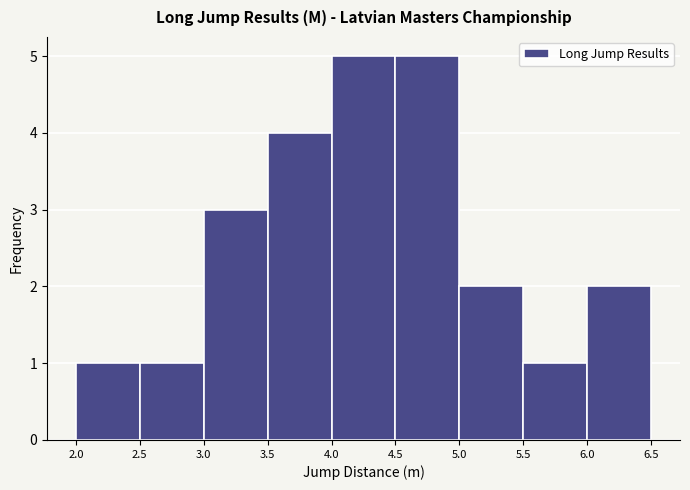

What is the height of the bar covering 4.5 to 5.0 on the x-axis? The values are not printed on the chart, so give them approximately, as read against the axis.

5